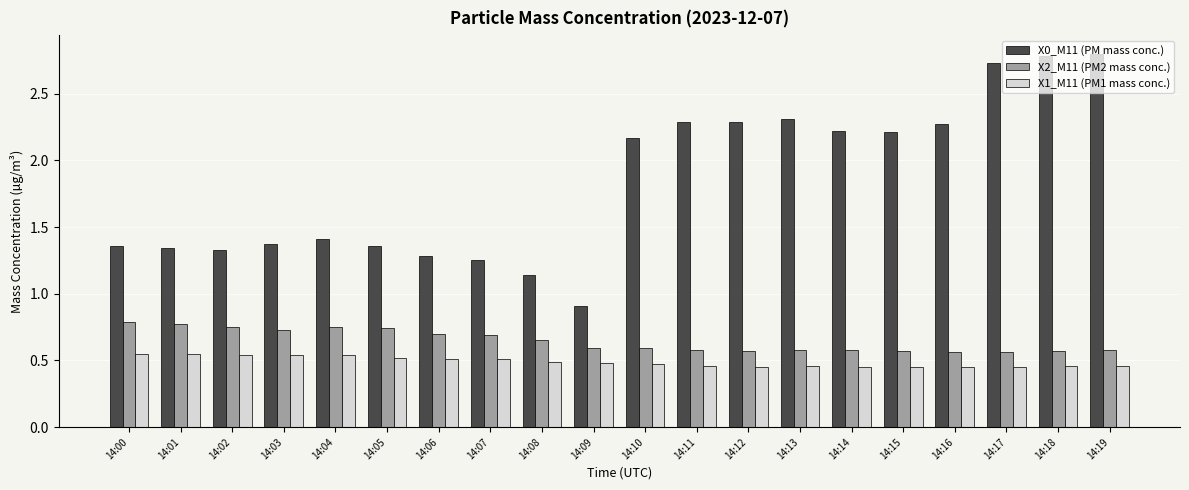

How many X1_M11 (PM1 mass conc.) values are between 0 and 1?

20